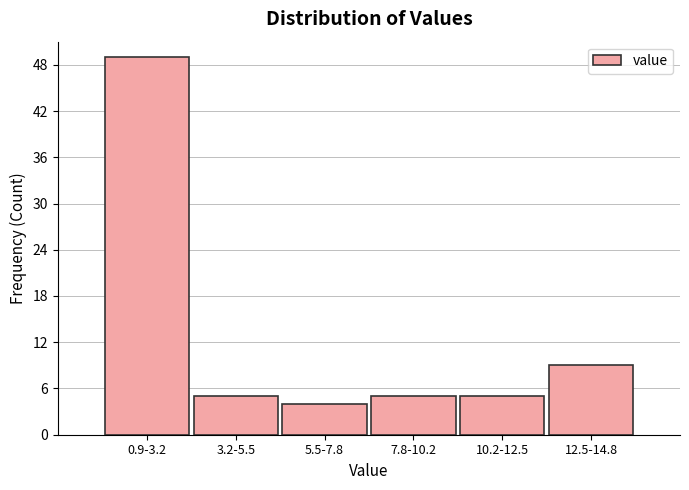

Reading right to left, transcribe all the data shown in this chart.

9	5	5	4	5	49